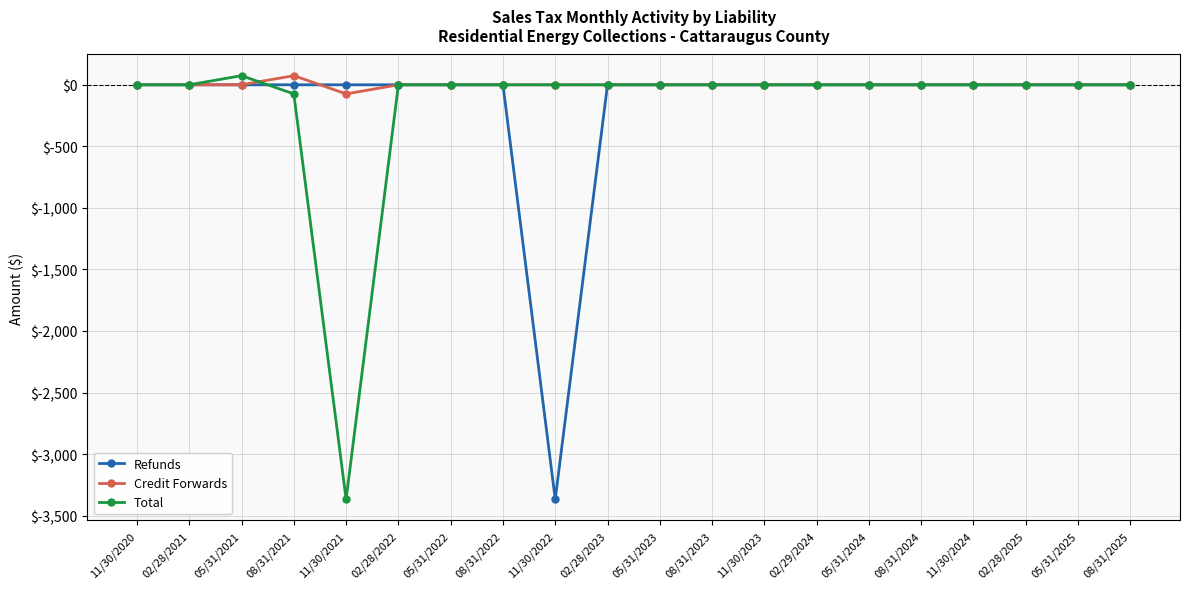

The value of Total at 11/30/2021 is -3367.5. True or false?

True